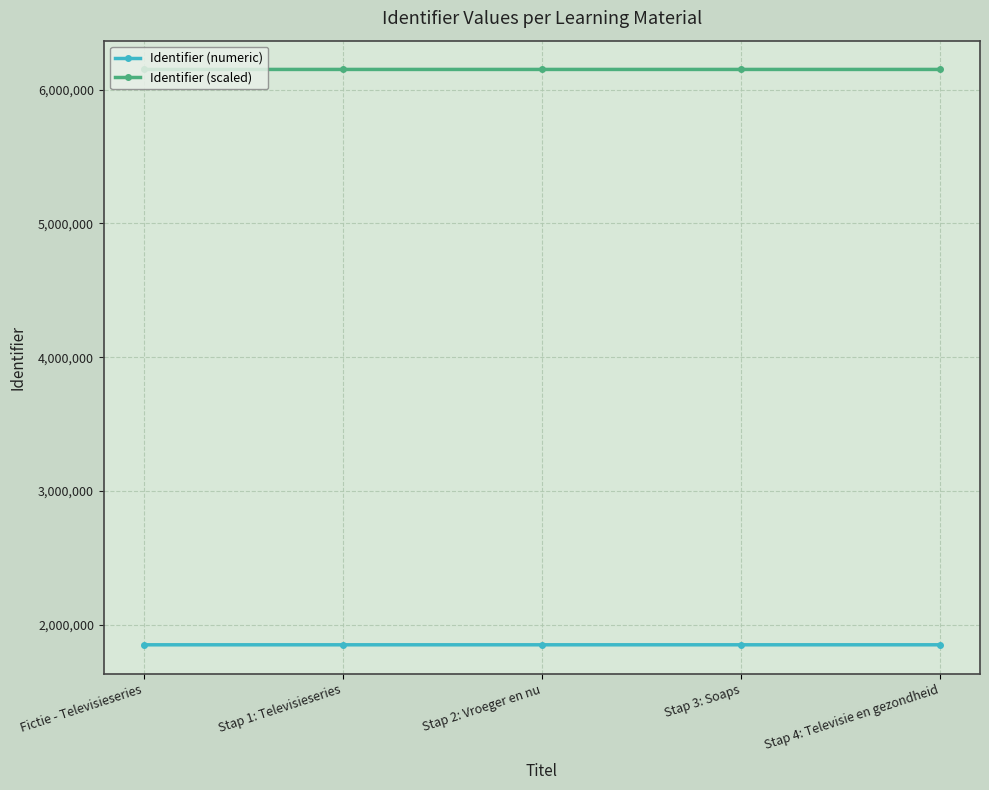

The Identifier (scaled) series shows 2955262 at Stap 4: Televisie en gezondheid. True or false?

False